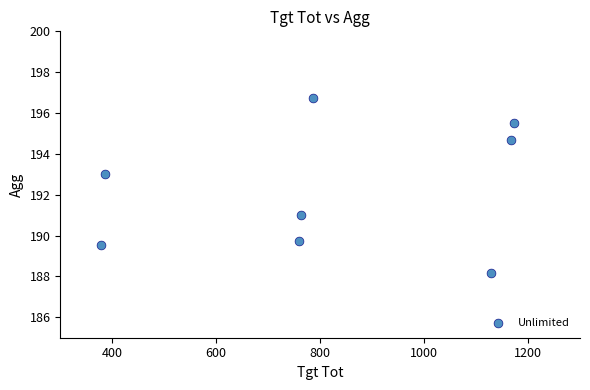

What is the average Y value?

192.3